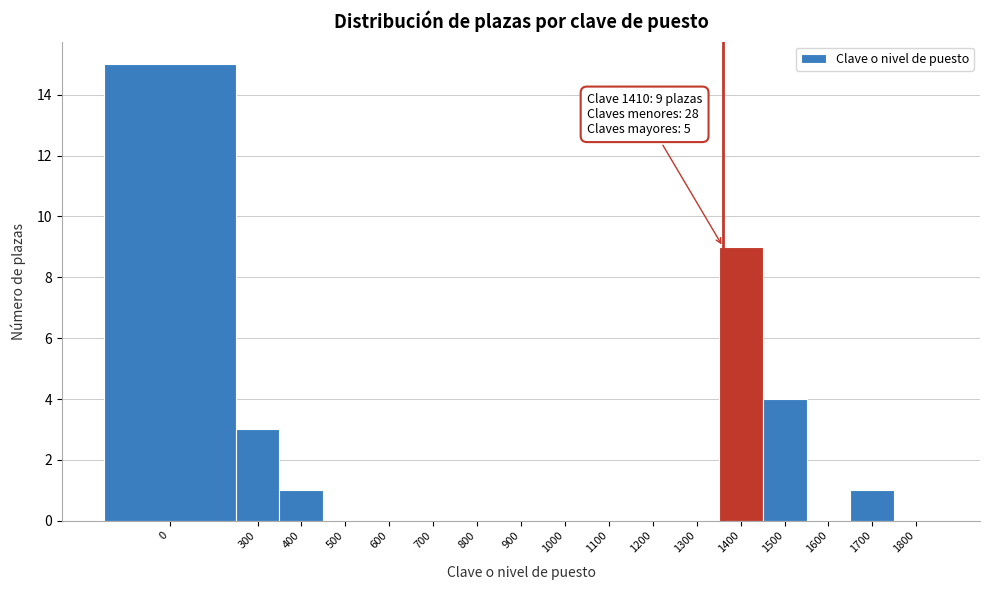

Reading left to right, list all the values displayed in this chart.

0=15	300=3	400=1	500=0	600=0	700=0	800=0	900=0	1000=0	1100=0	1200=0	1300=0	1400=9	1500=4	1600=0	1700=1	1800=0